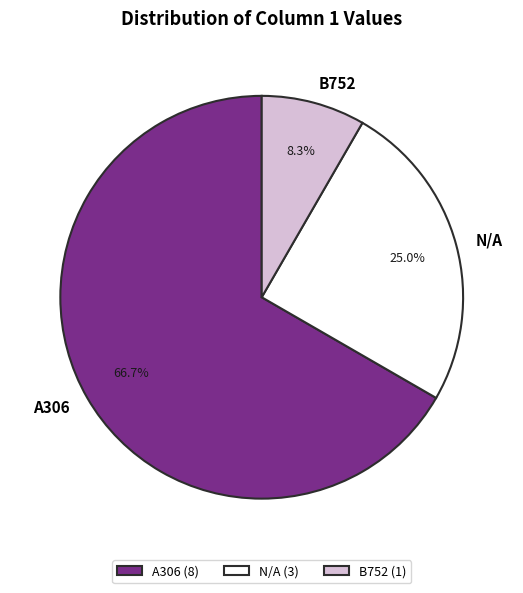

To the nearest percent, what is the difference between the largest and smallest slice percentages?

58%